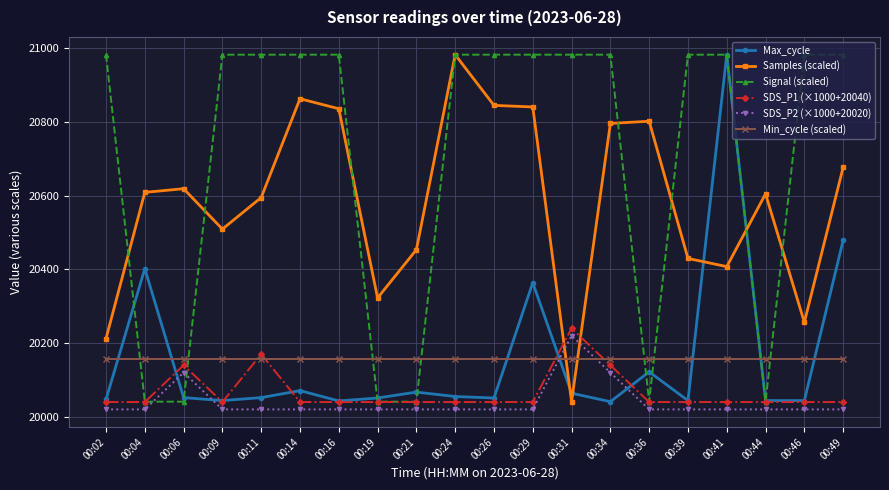

What is the value of the Signal (scaled) point at the 16th from the left?

20983.0